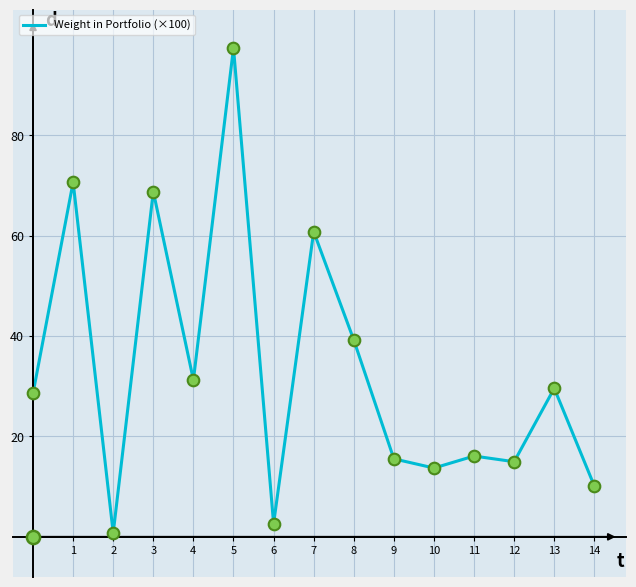

True or false: Weight in Portfolio (×100) has a value of 14.4 at 14.

False